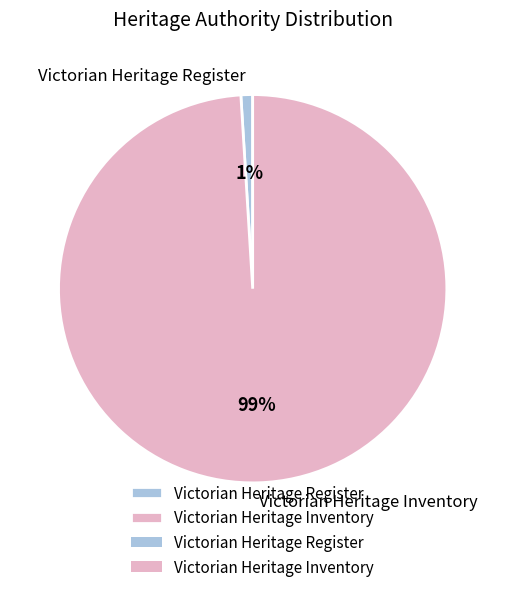

Does any single category account for the majority?

Yes